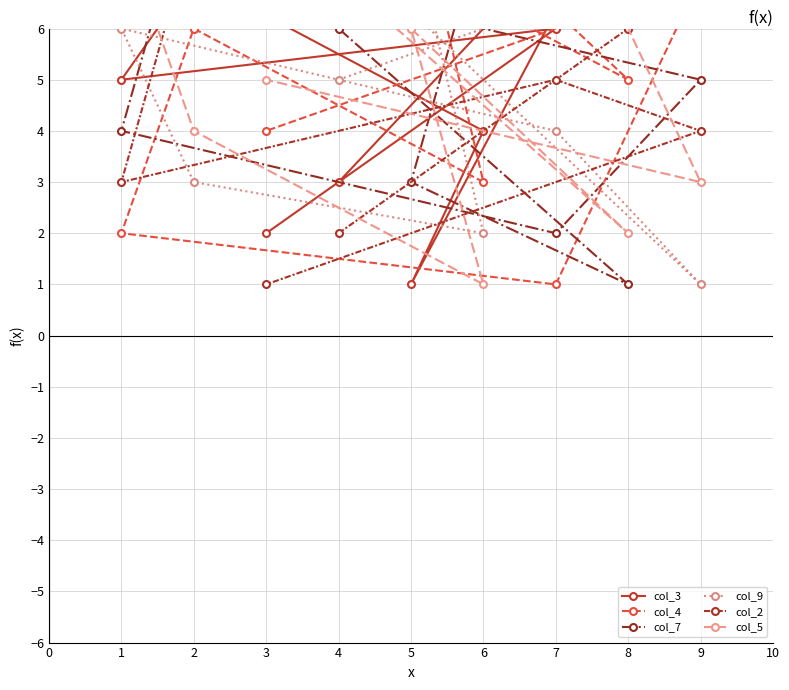

Which series changed the most between 7 and 3?

col_7